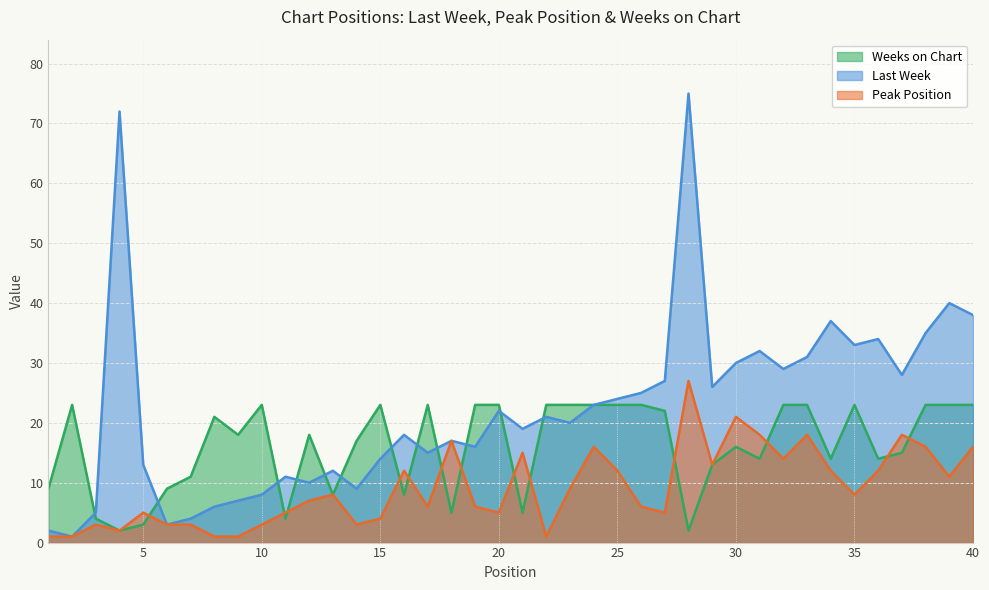

Reading right to left, transcribe all the data shown in this chart.

Last Week: 38	40	35	28	34	33	37	31	29	32	30	26	75	27	25	24	23	20	21	19	22	16	17	15	18	14	9	12	10	11	8	7	6	4	3	13	72	5	1	2
Peak Position: 16	11	16	18	12	8	12	18	14	18	21	13	27	5	6	12	16	9	1	15	5	6	17	6	12	4	3	8	7	5	3	1	1	3	3	5	2	3	1	1
Weeks on Chart: 23	23	23	15	14	23	14	23	23	14	16	13	2	22	23	23	23	23	23	5	23	23	5	23	8	23	17	8	18	4	23	18	21	11	9	3	2	4	23	9